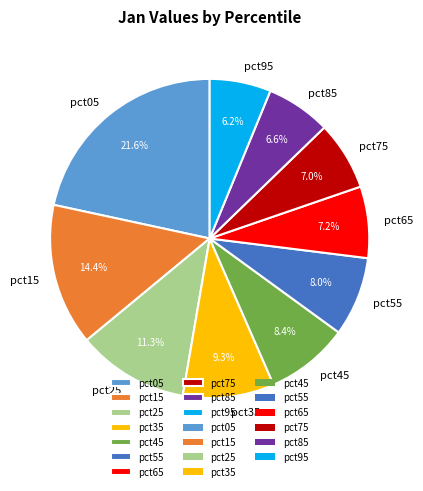

How many segments does this pie chart have?

10